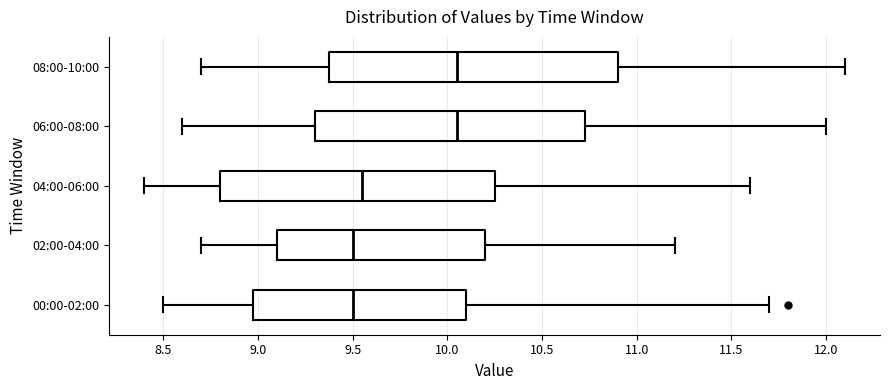

Comparing the boxes themselves (not the whiskers), which one is the widest?

08:00-10:00